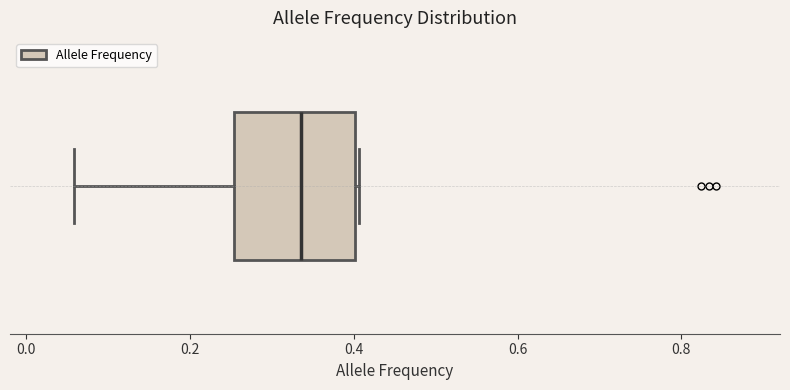

Where is the left edge of the box on the x-axis? The values are not printed on the chart, so give them approximately, as read against the axis.

0.26